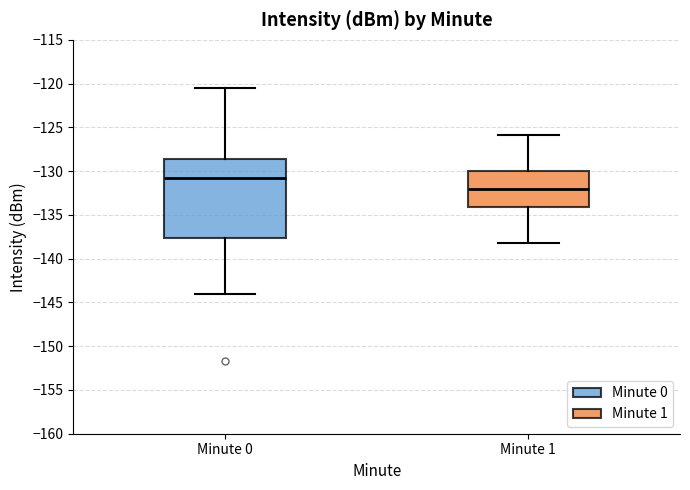

Comparing the boxes themselves (not the whiskers), which one is the tallest?

Minute 0